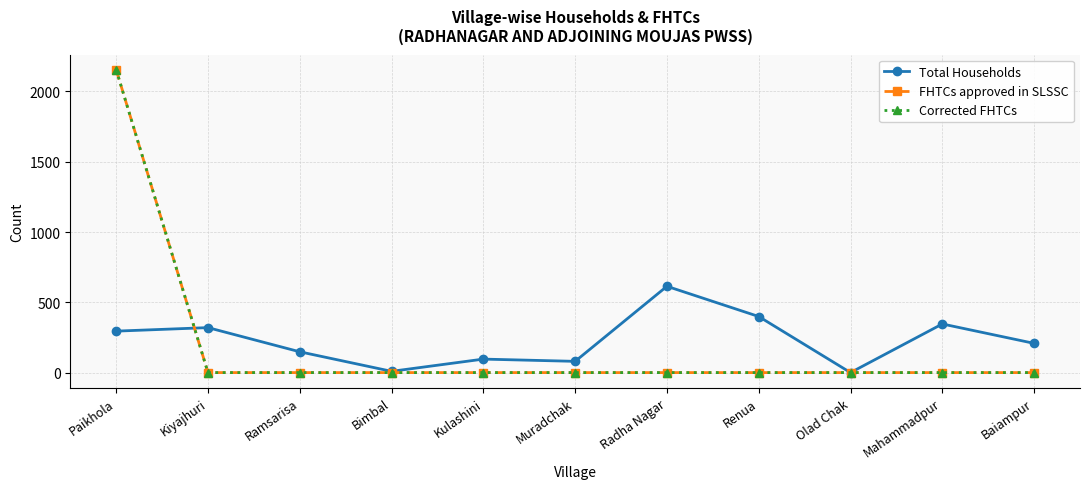

What is the label of the 2nd point from the left?

Kiyajhuri